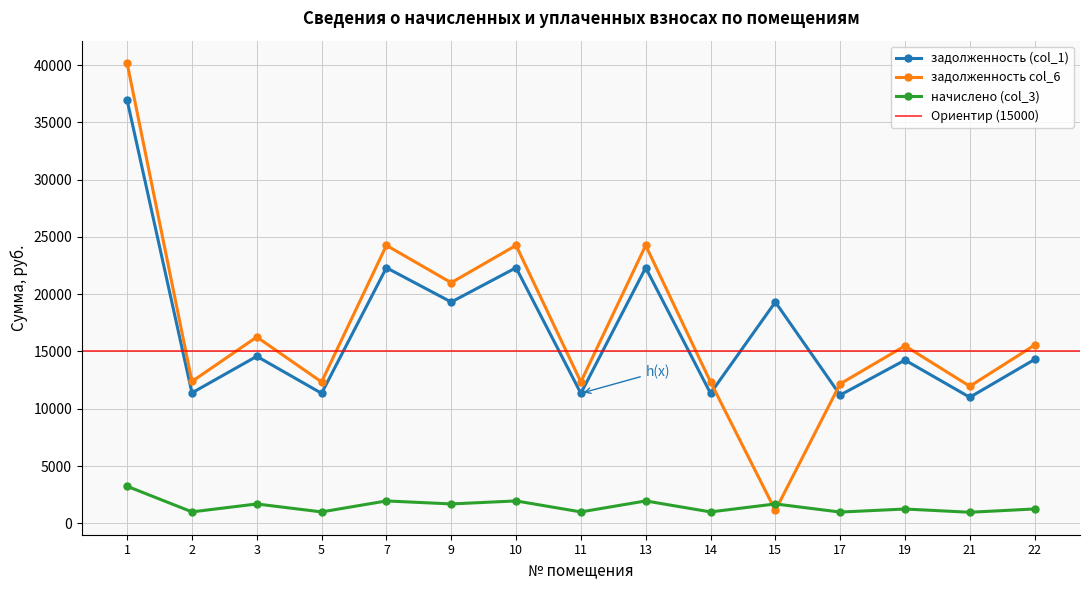

True or false: задолженность col_6 and начислено (col_3) cross at least once.

True